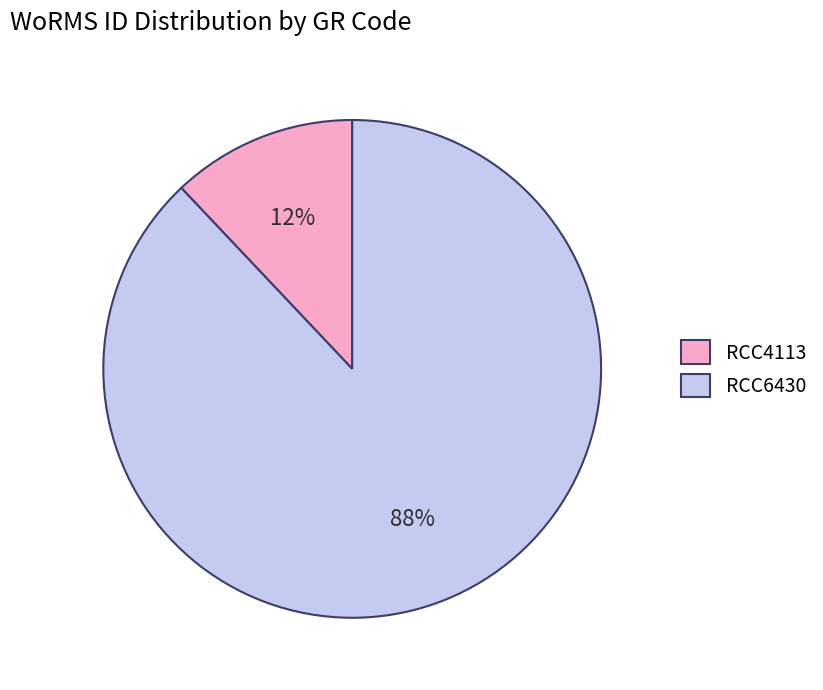

Is the sum of RCC4113 and RCC6430 greater than half?

Yes